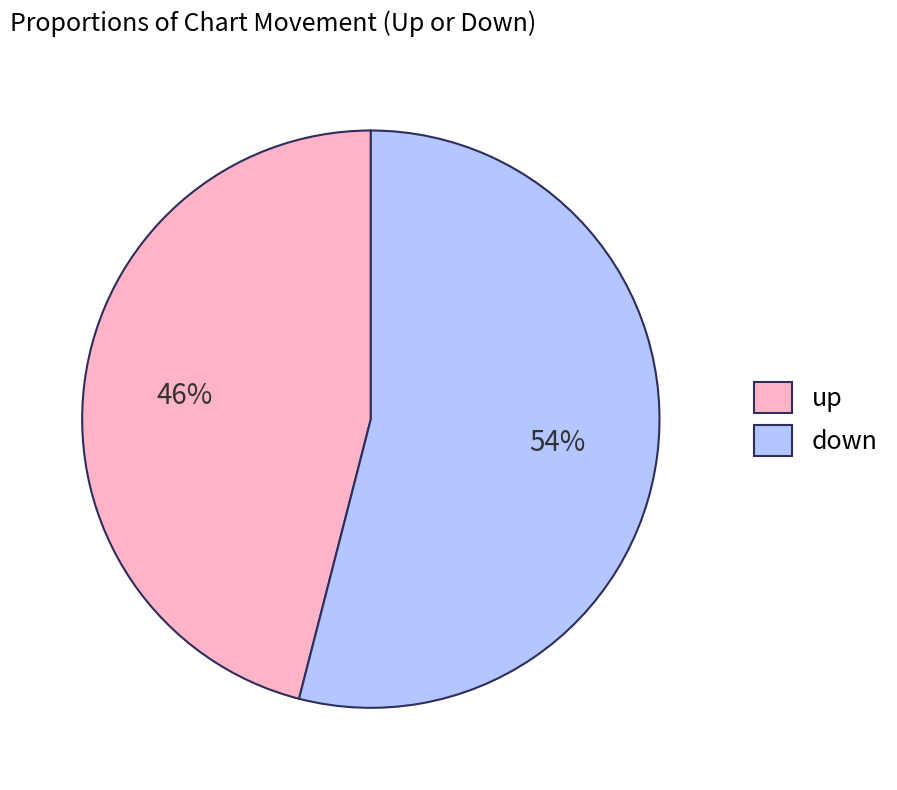

To the nearest percent, what portion does down represent?

54%